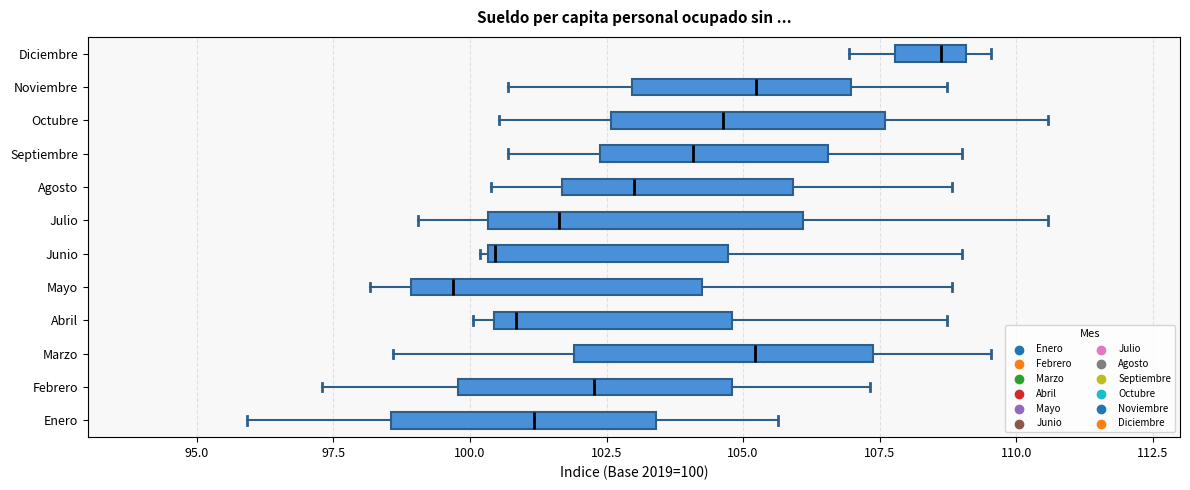

Which box's median line is the furthest to the right?

Diciembre